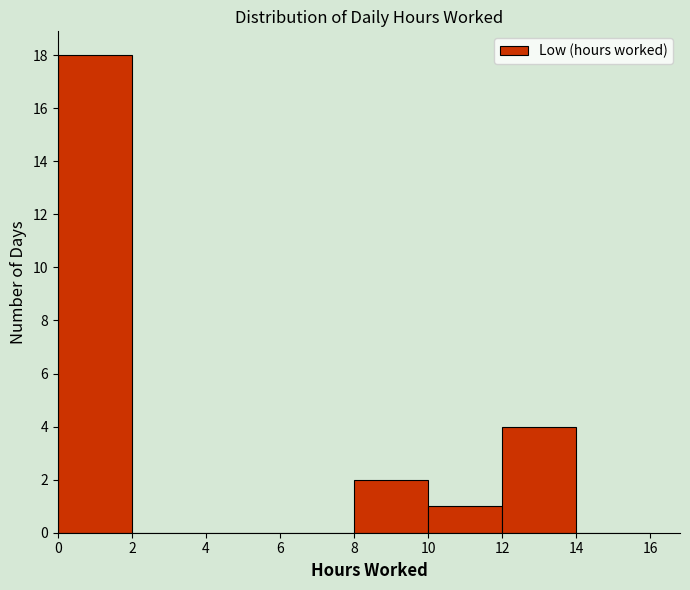

Reading left to right, list every bar in this chart as the range it spans on the x-axis followed by its height. The values are not printed on the chart, so give them approximately, as read against the axis.

0 to 2: 18
2 to 4: 0
4 to 6: 0
6 to 8: 0
8 to 10: 2
10 to 12: 1
12 to 14: 4
14 to 16: 0